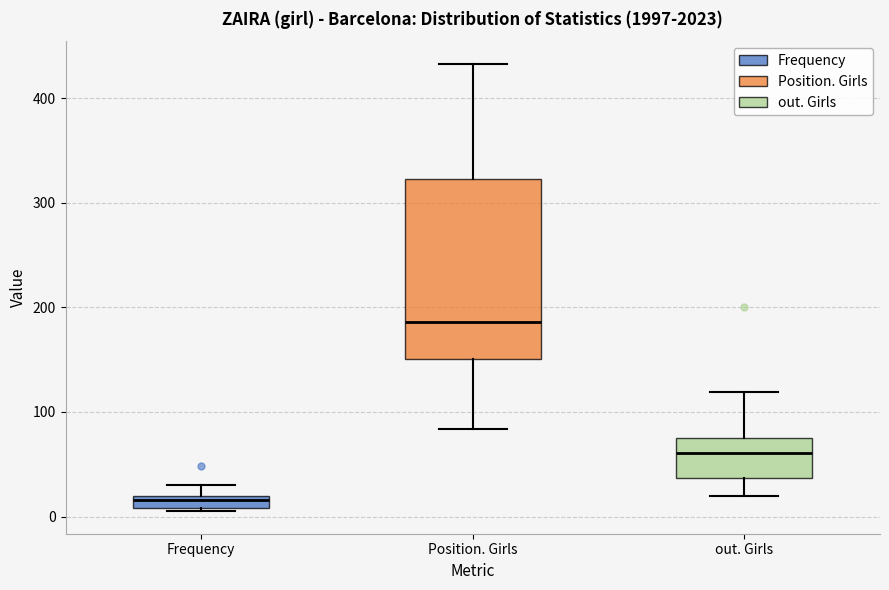

Which box has the lowest median line?

Frequency